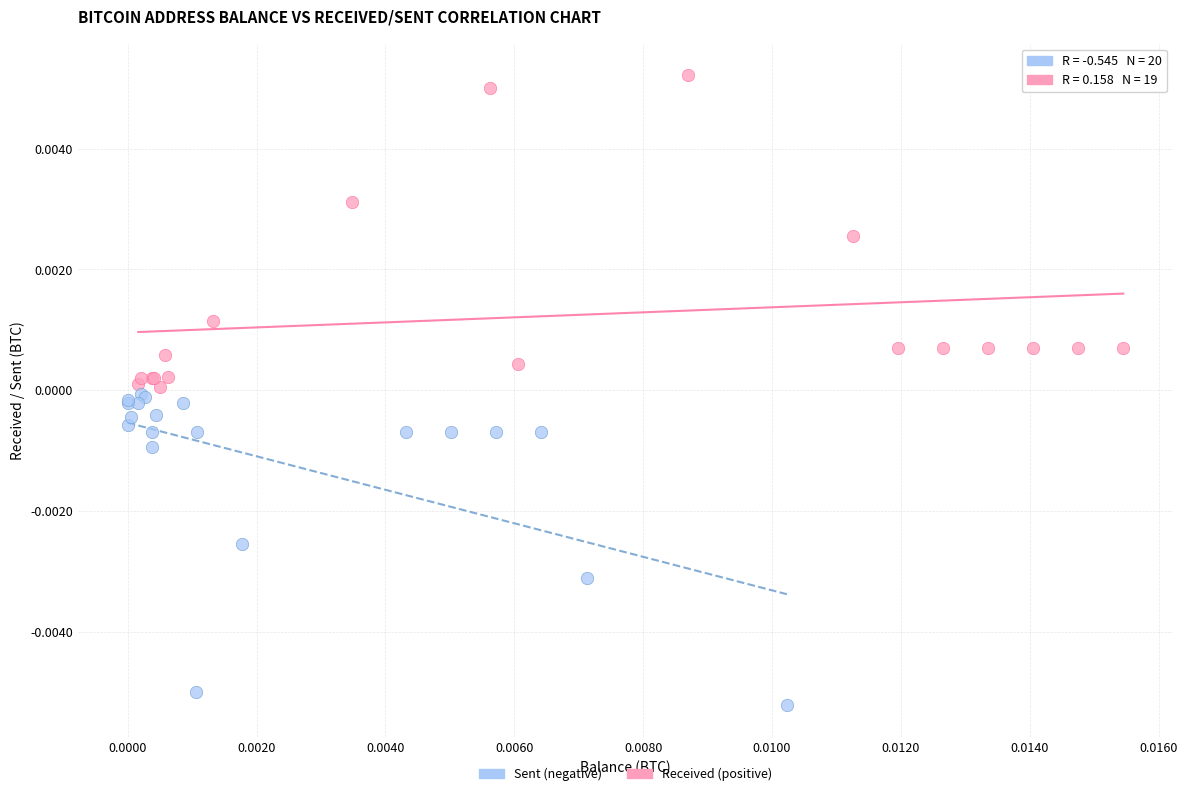

Which series contains the lowest Y value?

Sent (negative)